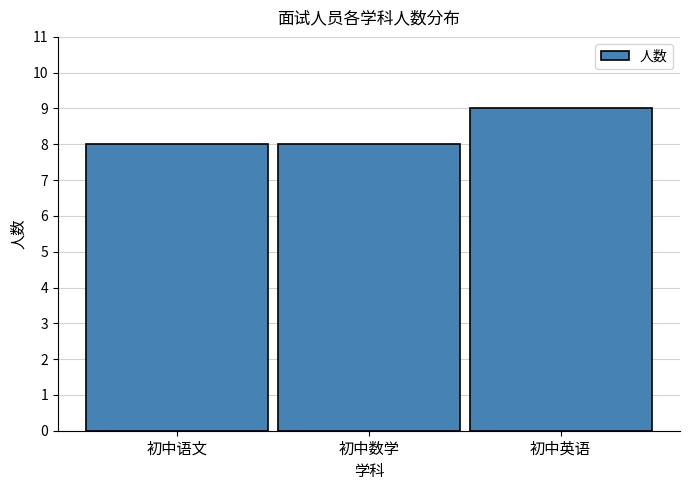

Reading left to right, list all the values displayed in this chart.

初中语文=8	初中数学=8	初中英语=9